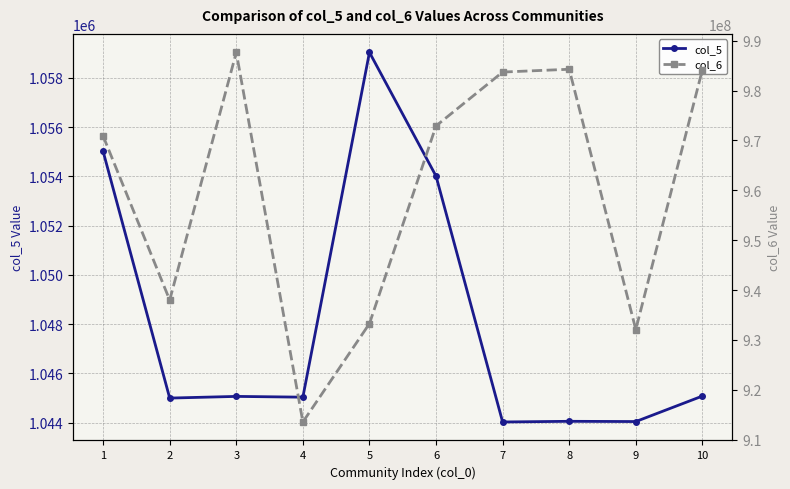

What is the total value across all series at 10?

985246050